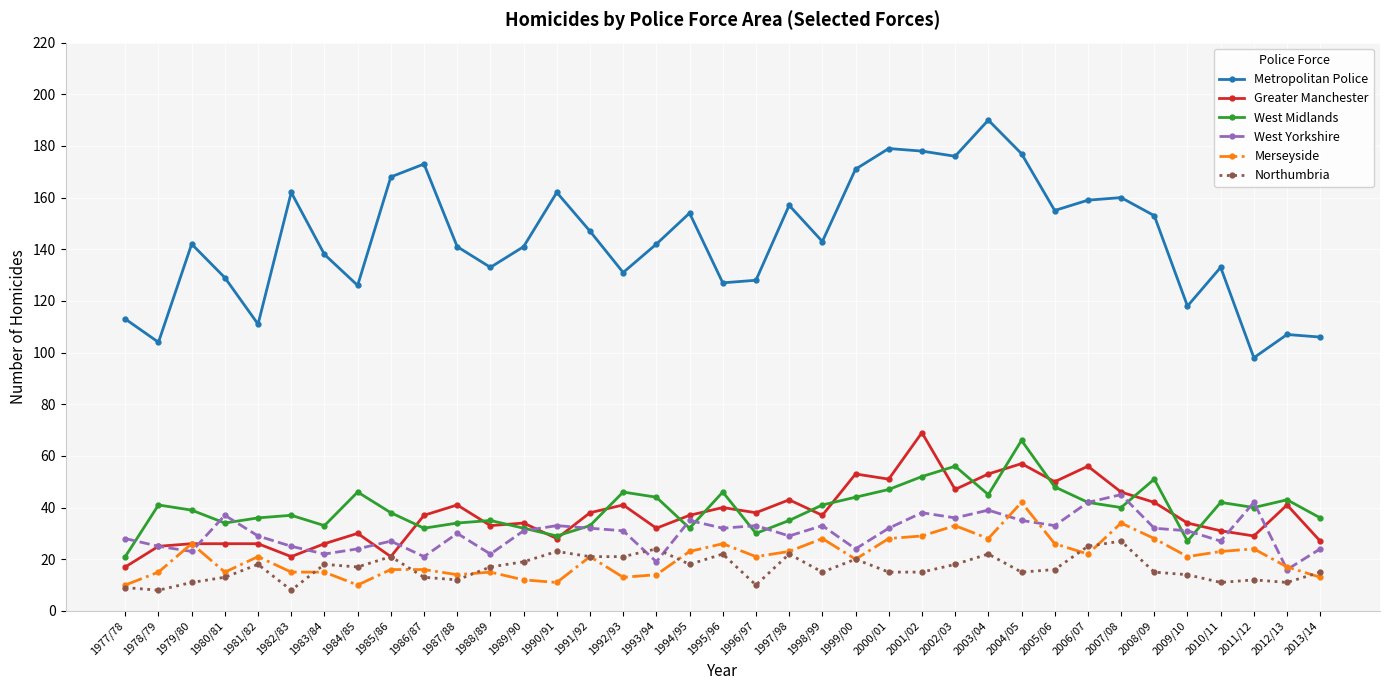

At 1994/95, list the series in order from largest to smallest.

Metropolitan Police, Greater Manchester, West Yorkshire, West Midlands, Merseyside, Northumbria